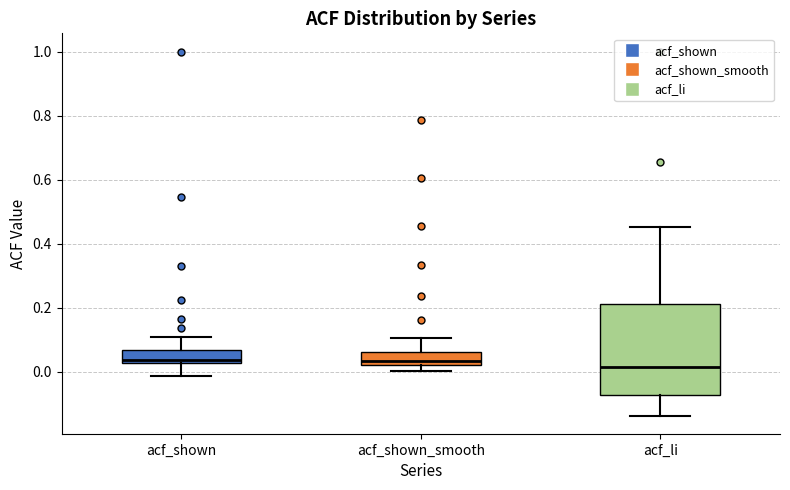

Reading left to right, transcribe this box plot: for each box, give where its median line is, the range the box spans, and where its two whiskers end, as read against the y-axis. The values are not printed on the chart, so give them approximately, as read against the axis.

acf_shown: median 0.04, box 0.02 to 0.06, whiskers -0.02 to 0.10
acf_shown_smooth: median 0.04, box 0.02 to 0.06, whiskers 0.00 to 0.10
acf_li: median 0.02, box -0.08 to 0.22, whiskers -0.14 to 0.46